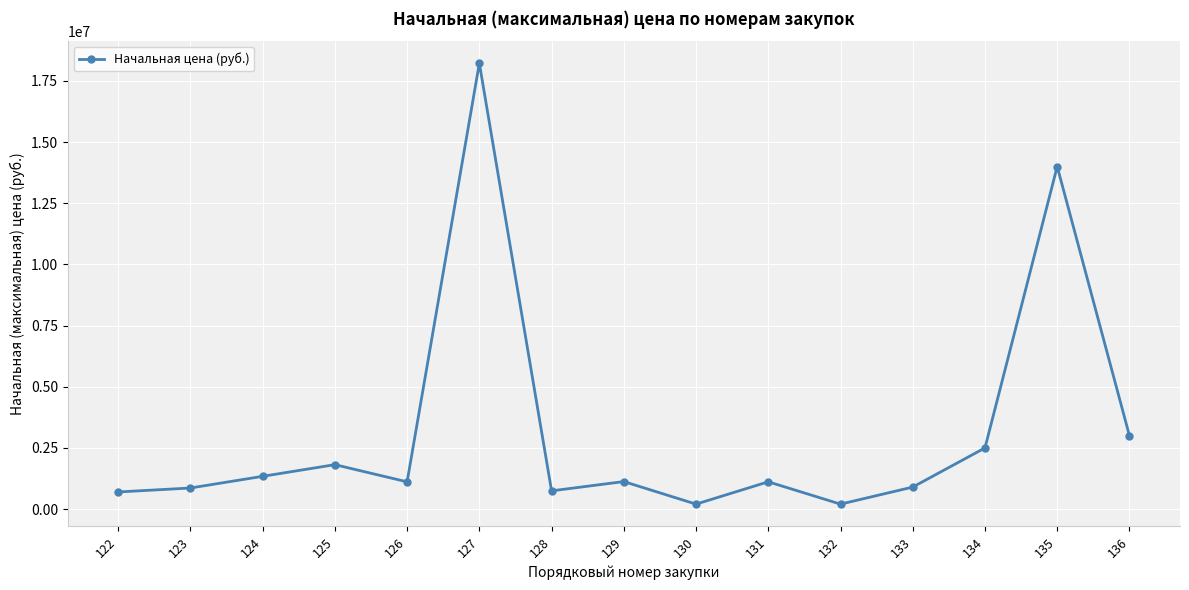

True or false: the data has more than 0 interior local peaks.

True